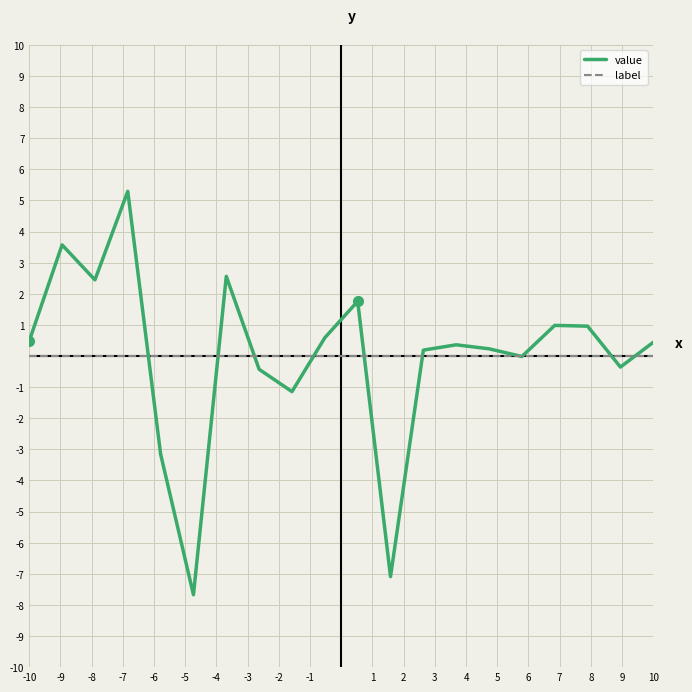

Rank the series by their maximum value, from highest to lowest.

value, label